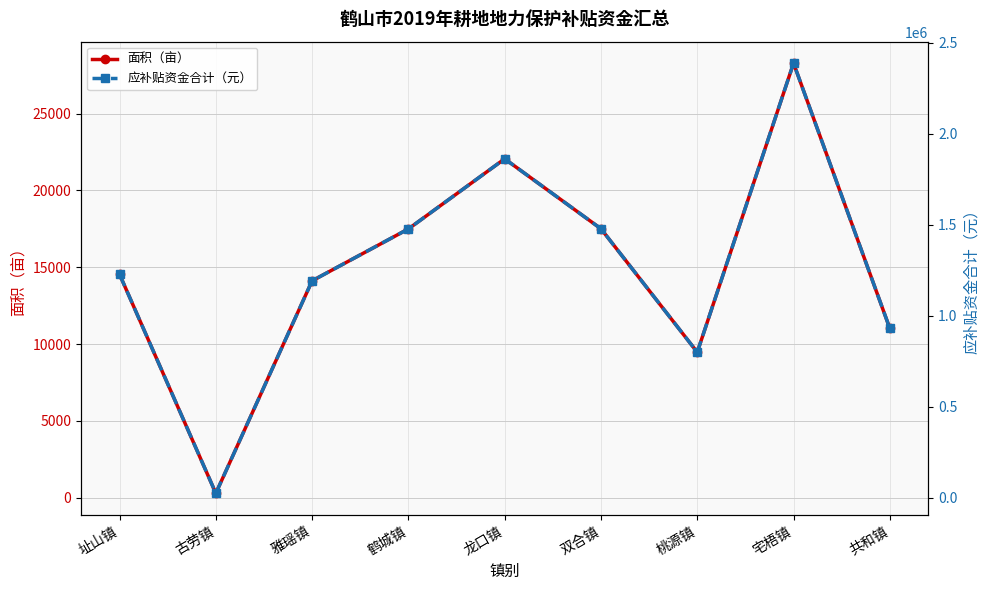

How many distinct data groups are displayed?

2